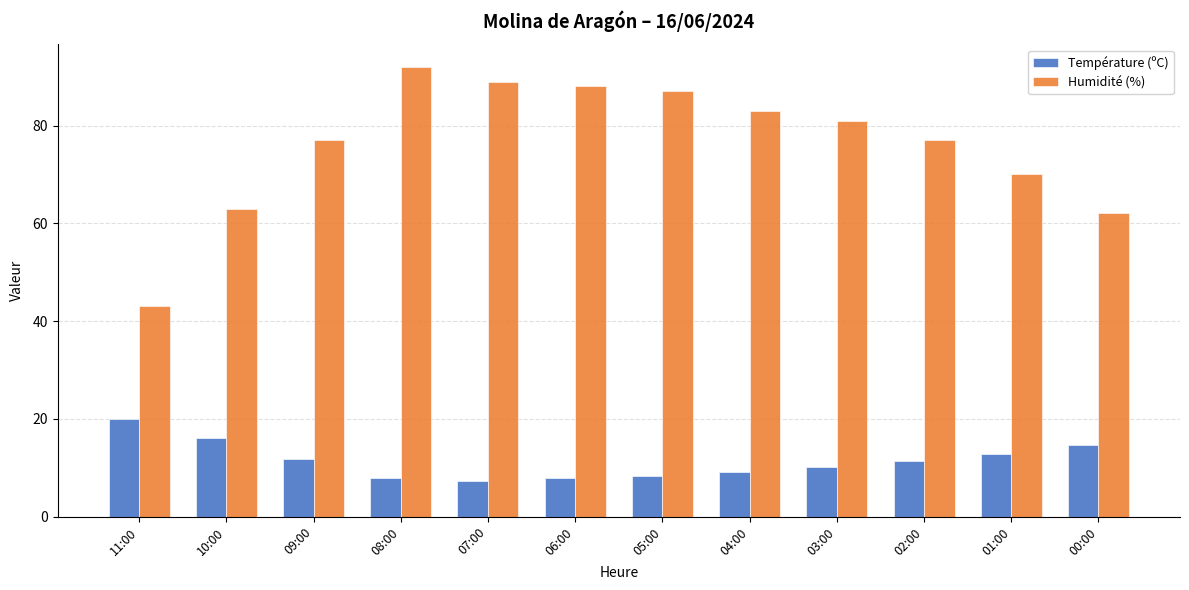

Count the number of data series in this chart.

2